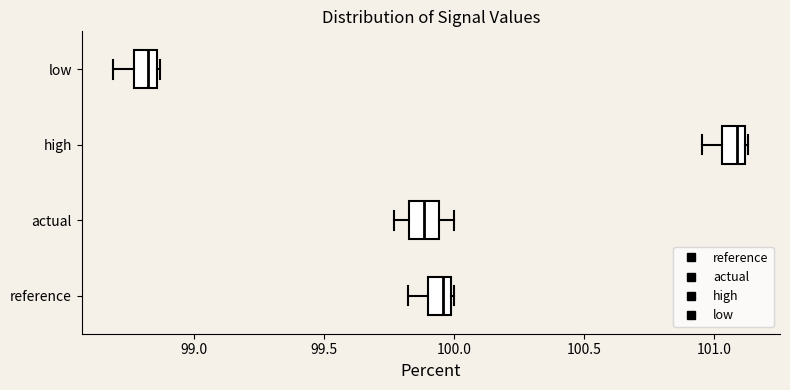

Which box's median line is the furthest to the left?

low